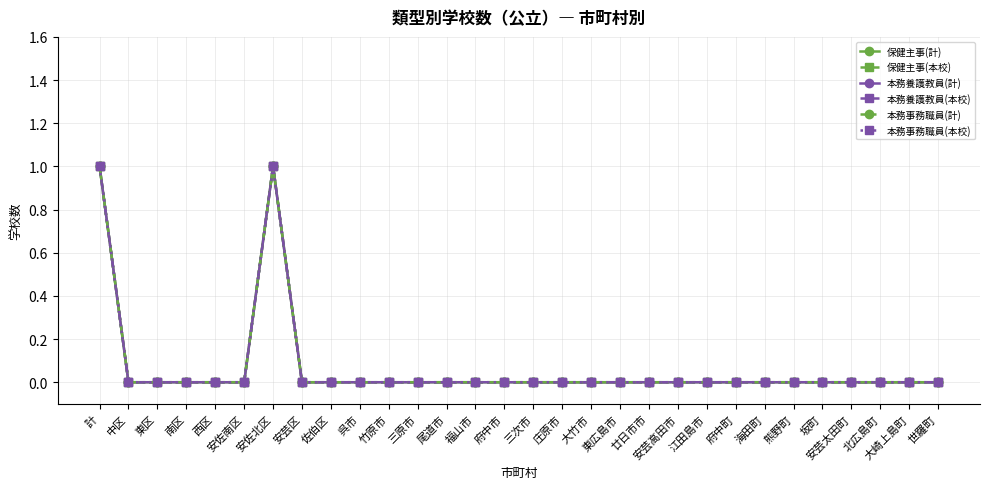

Is it true that 本務事務職員(計) equals 0 at 安芸高田市?

True